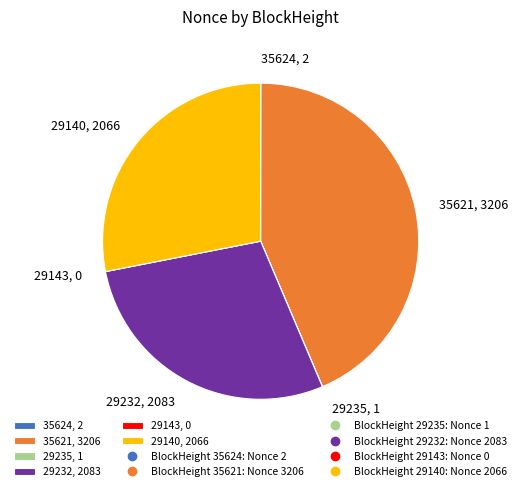

Is 35621 the majority of the pie?

No